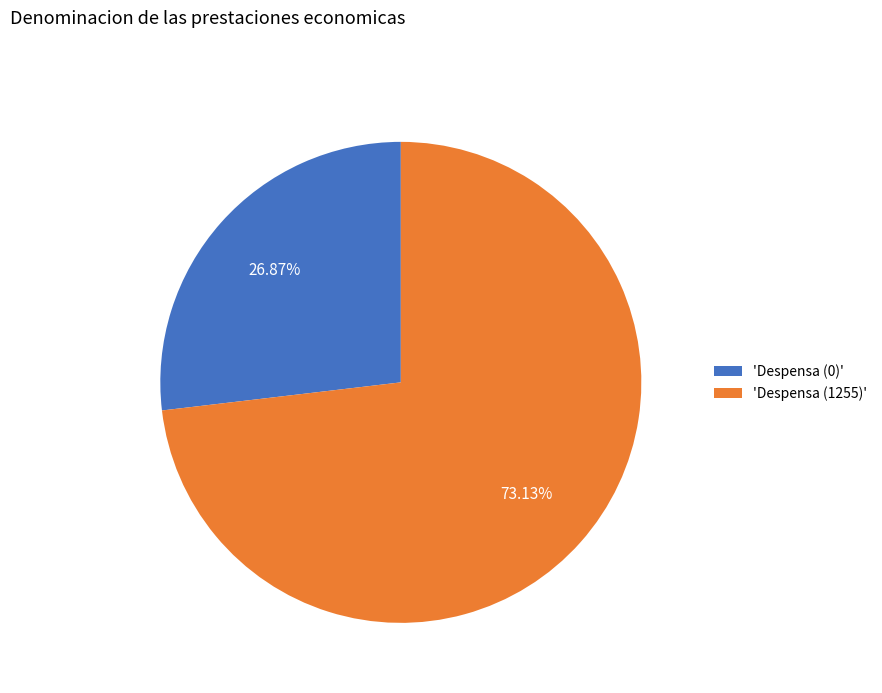

Rank the categories by value from highest to lowest.

'Despensa (1255)', 'Despensa (0)'